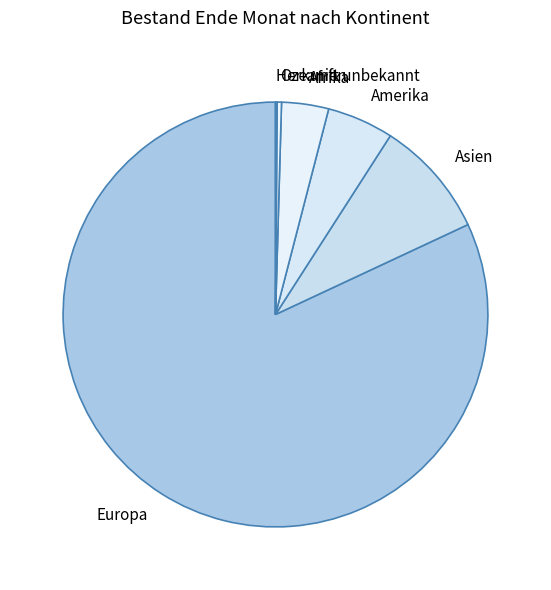

Which slice is the largest?

Europa